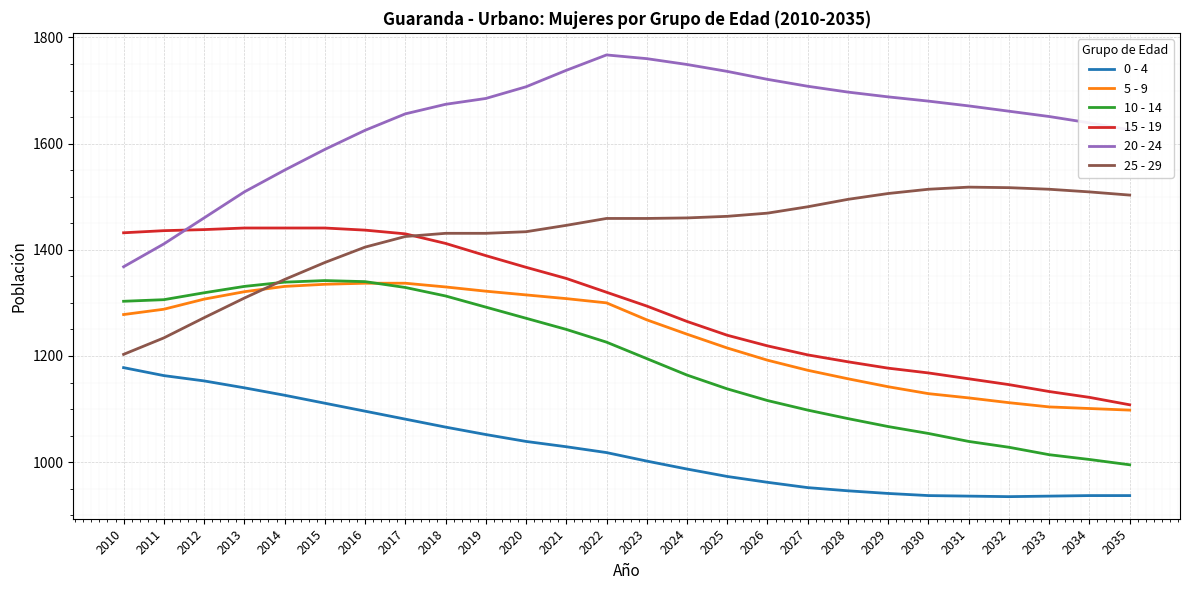

What is the minimum value for 5 - 9?

1098